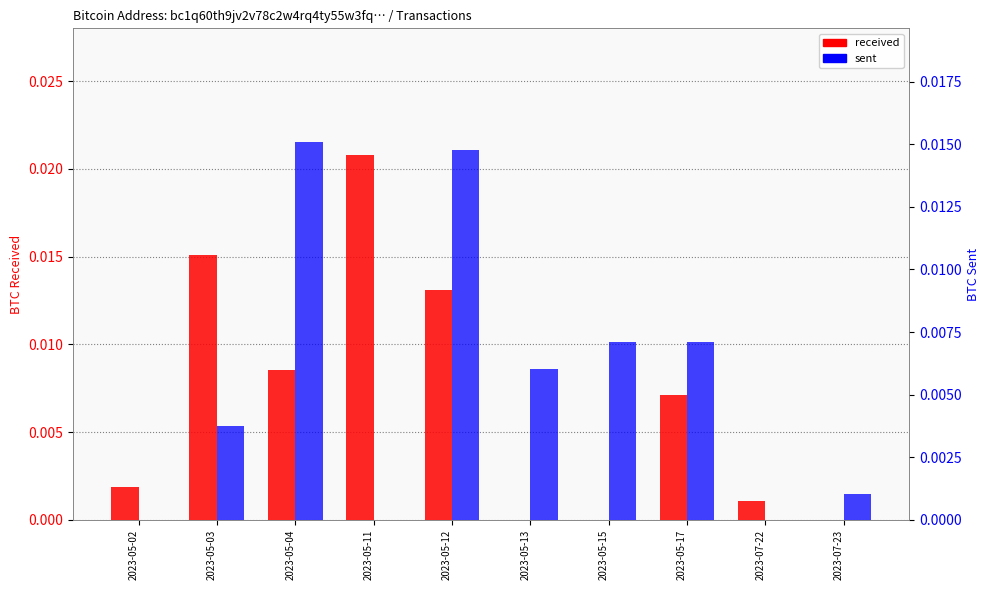

How many series are shown in this chart?

2